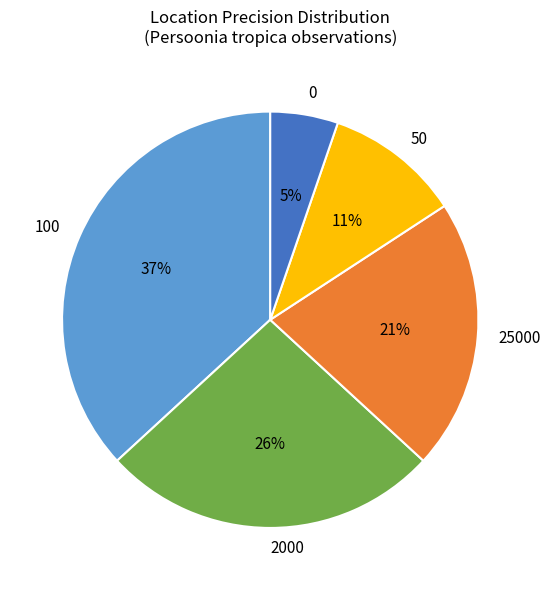

Between 100 and 2000, which is larger?

100